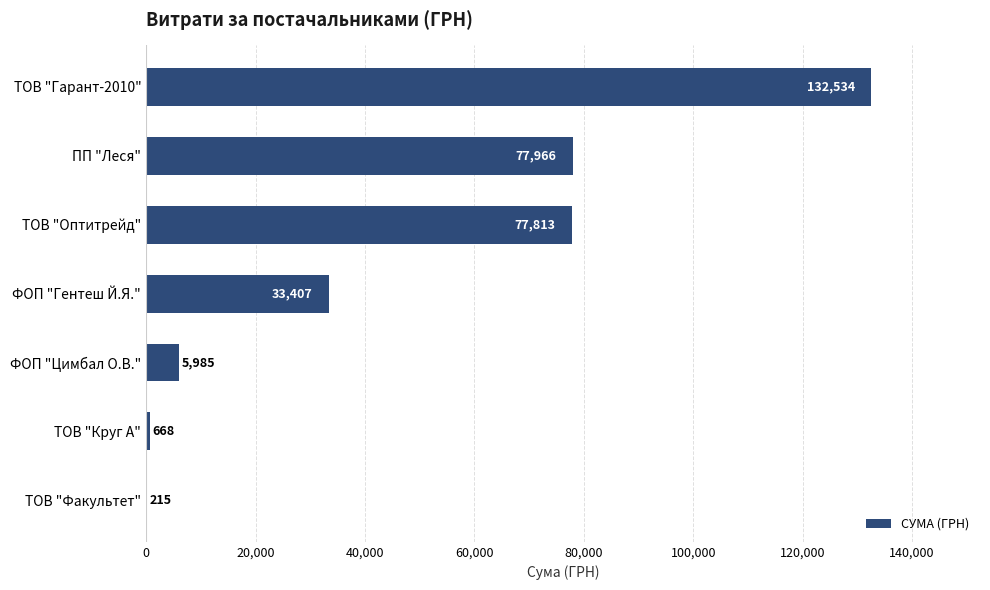

What is the sum of all values?

328588.4